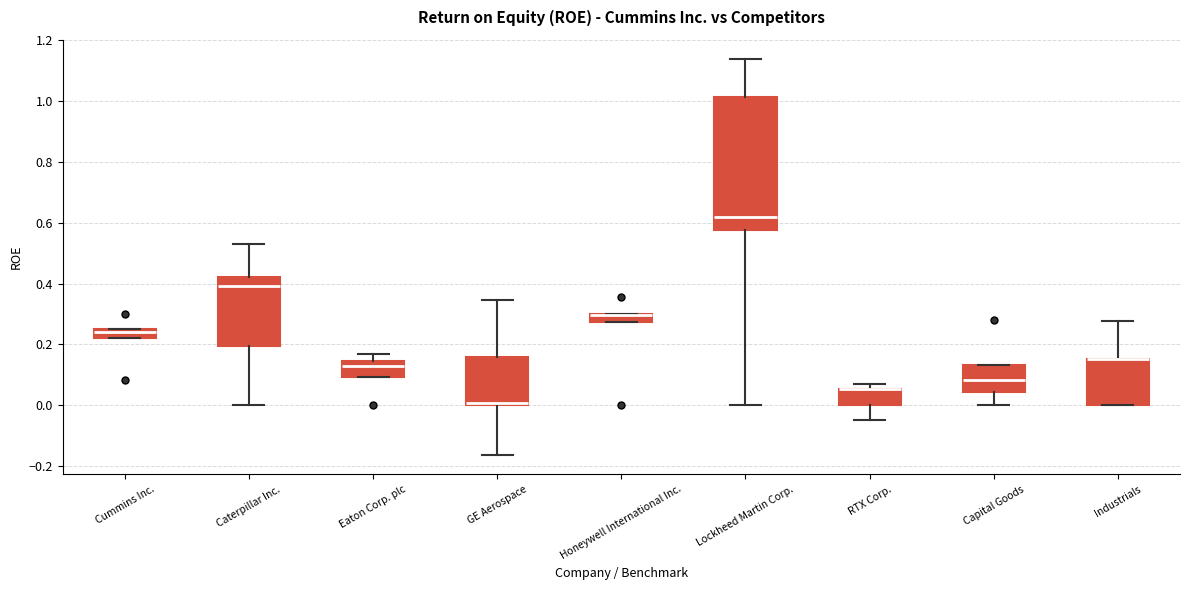

Which box is the tallest, from its lower edge to its upper edge?

Lockheed Martin Corp.